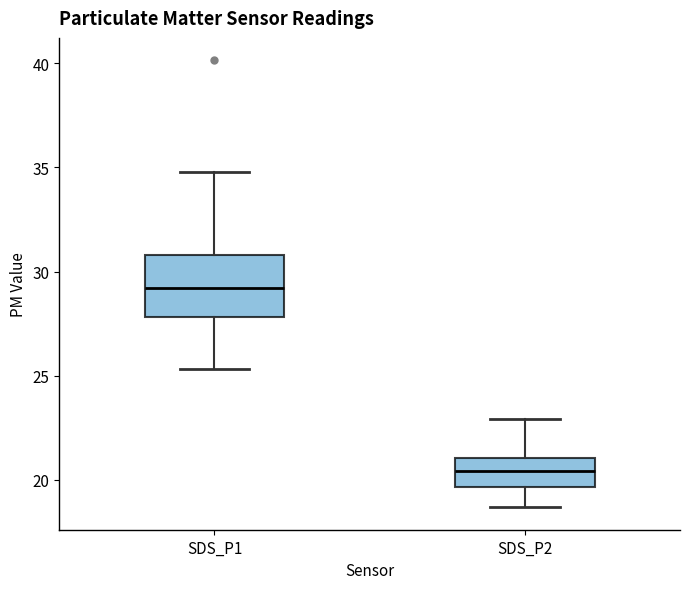

Which box has the lowest median line?

SDS_P2